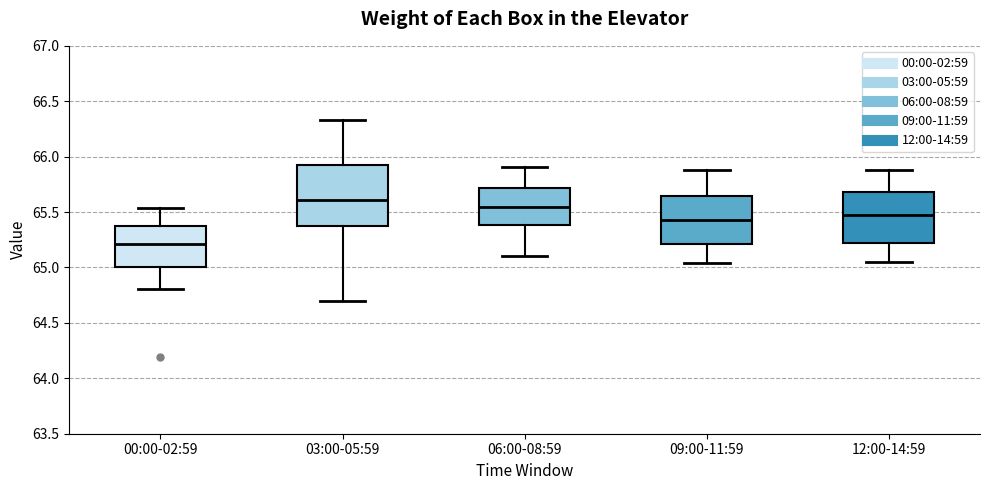

Which box has the lowest median line?

00:00-02:59